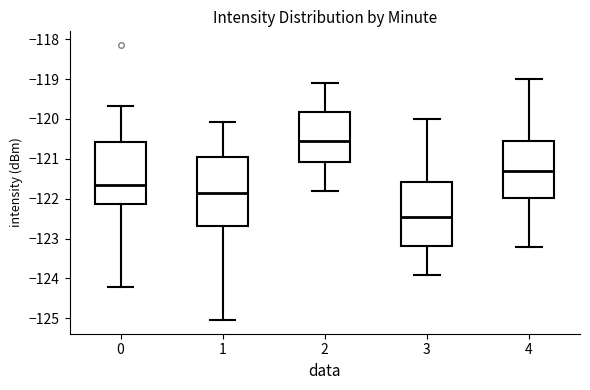

Reading left to right, transcribe this box plot: for each box, give where its median line is, the range the box spans, and where its two whiskers end, as read against the y-axis. The values are not printed on the chart, so give them approximately, as read against the axis.

0: median -121.7, box -122.1 to -120.6, whiskers -124.2 to -119.7
1: median -121.8, box -122.7 to -120.9, whiskers -125.0 to -120.1
2: median -120.5, box -121.1 to -119.8, whiskers -121.8 to -119.1
3: median -122.4, box -123.2 to -121.6, whiskers -123.9 to -120.0
4: median -121.3, box -122.0 to -120.5, whiskers -123.2 to -119.0